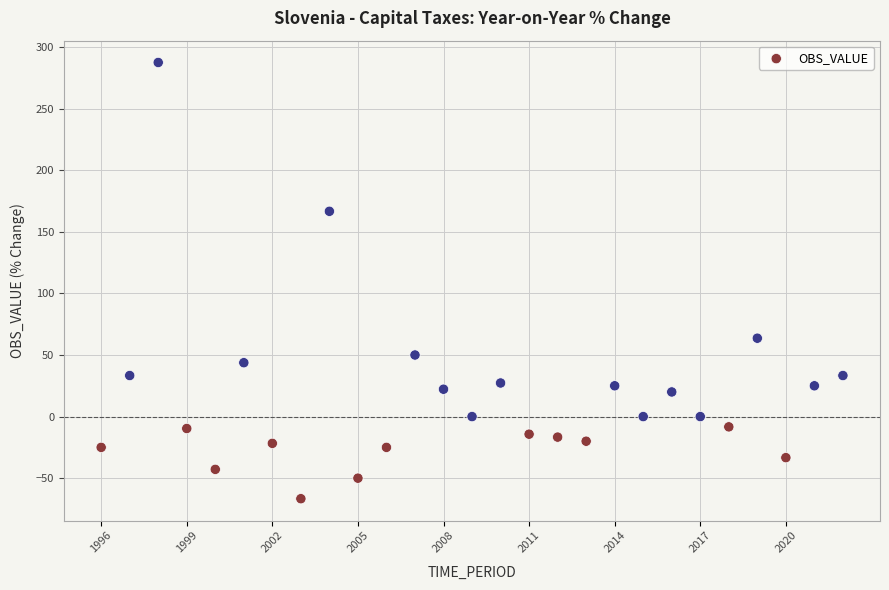

What is the range of Y values (max minus min)?

354.2